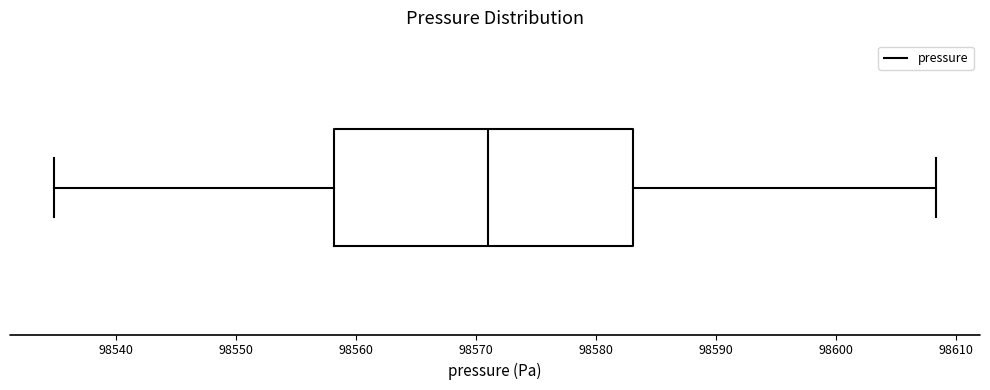

Read this box plot against the x-axis: the position of the median line, the range covered by the box, and the ends of both whiskers. The values are not printed on the chart, so give them approximately, as read against the axis.

median 98571, box 98558 to 98583, whiskers 98535 to 98608